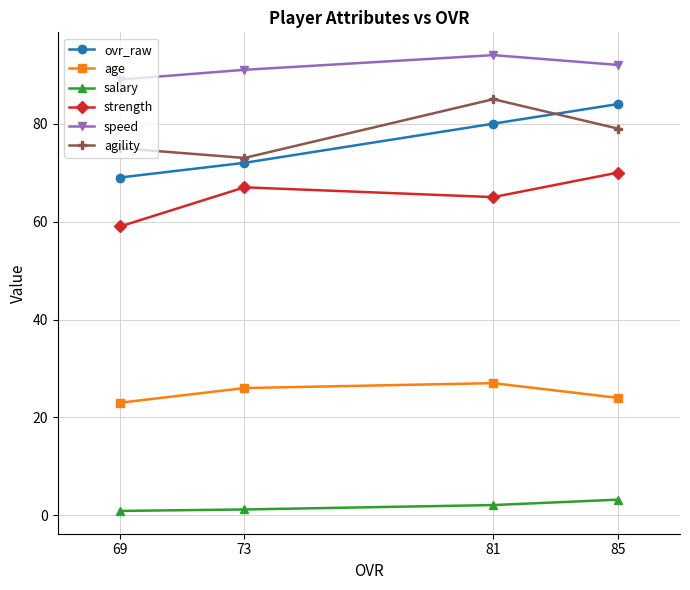

Between 85 and 81, which series saw the biggest shift?

agility